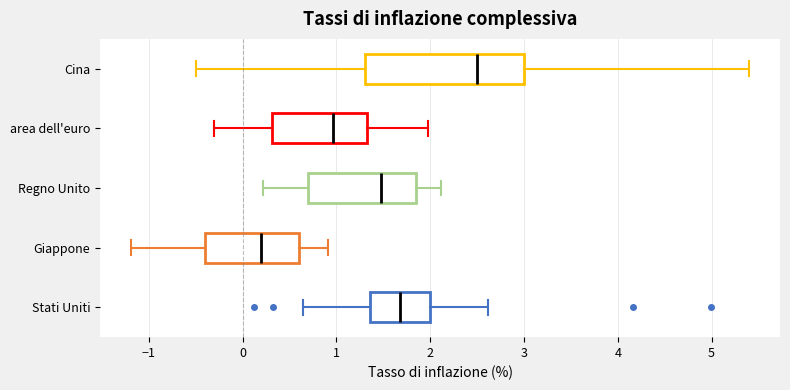

Reading bottom to top, transcribe this box plot: for each box, give where its median line is, the range the box spans, and where its two whiskers end, as read against the x-axis. The values are not printed on the chart, so give them approximately, as read against the axis.

Stati Uniti: median 1.7, box 1.4 to 2.0, whiskers 0.6 to 2.6
Giappone: median 0.2, box -0.4 to 0.6, whiskers -1.2 to 0.9
Regno Unito: median 1.5, box 0.7 to 1.8, whiskers 0.2 to 2.1
area dell'euro: median 1.0, box 0.3 to 1.3, whiskers -0.3 to 2.0
Cina: median 2.5, box 1.3 to 3.0, whiskers -0.5 to 5.4